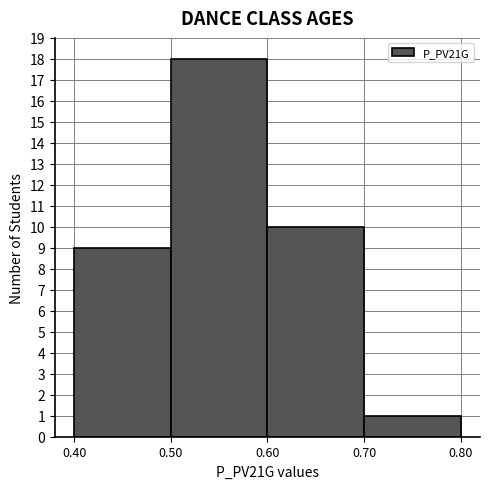

What is the height of the bar covering 0.50 to 0.60 on the x-axis? The values are not printed on the chart, so give them approximately, as read against the axis.

18